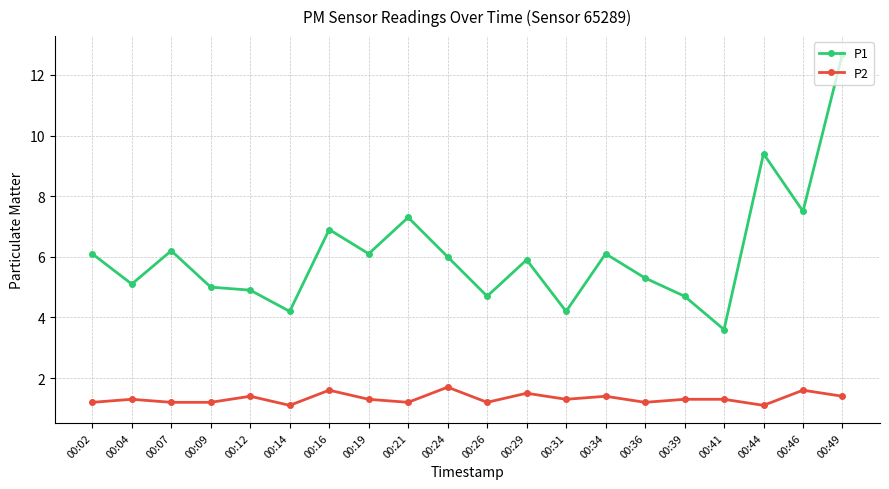

What is the value of the P2 point at the 6th from the left?

1.1